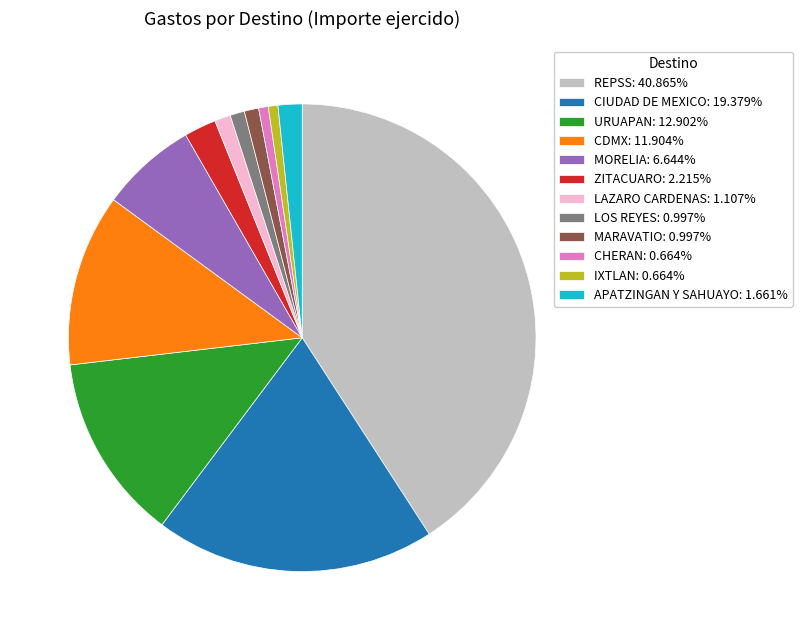

Which category has the biggest portion of the pie?

REPSS